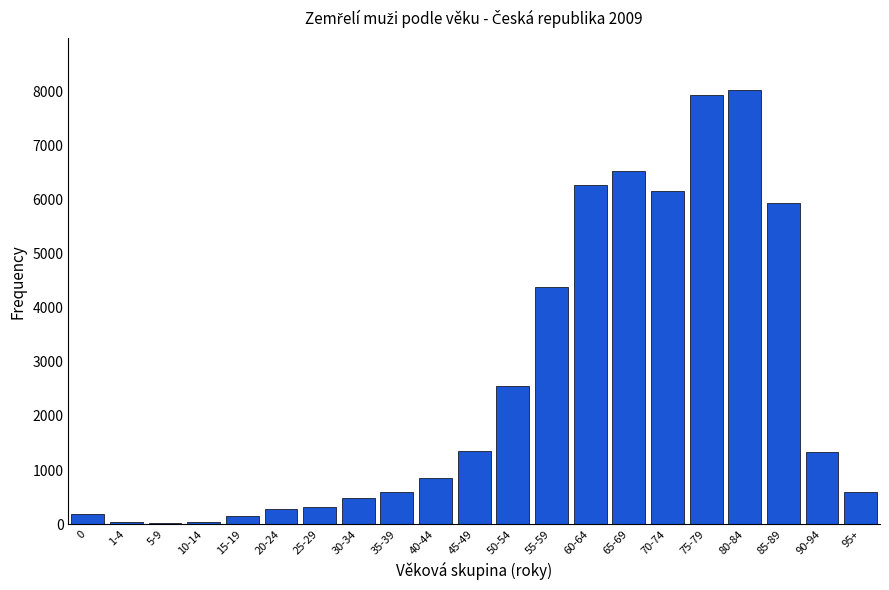

What is the sum of all values?

54080